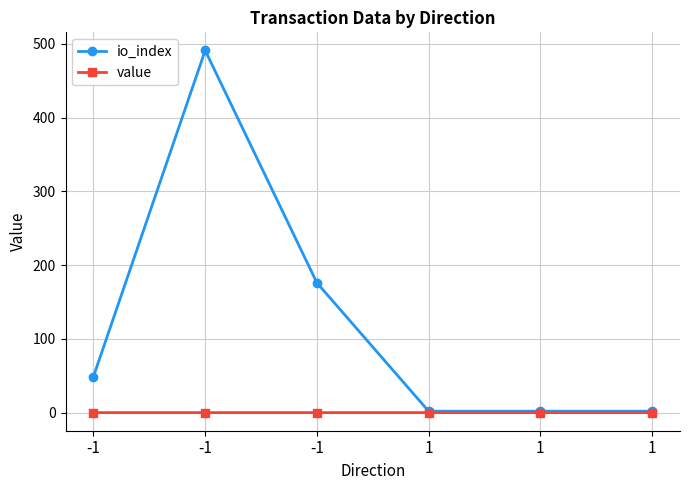

How many lines are shown in the chart?

2